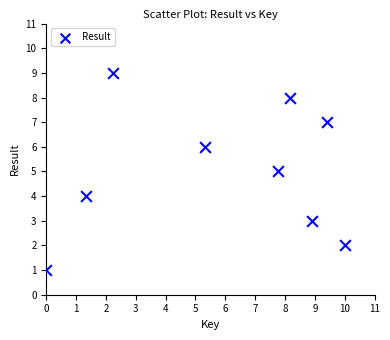

What is the range of Y values (max minus min)?

8